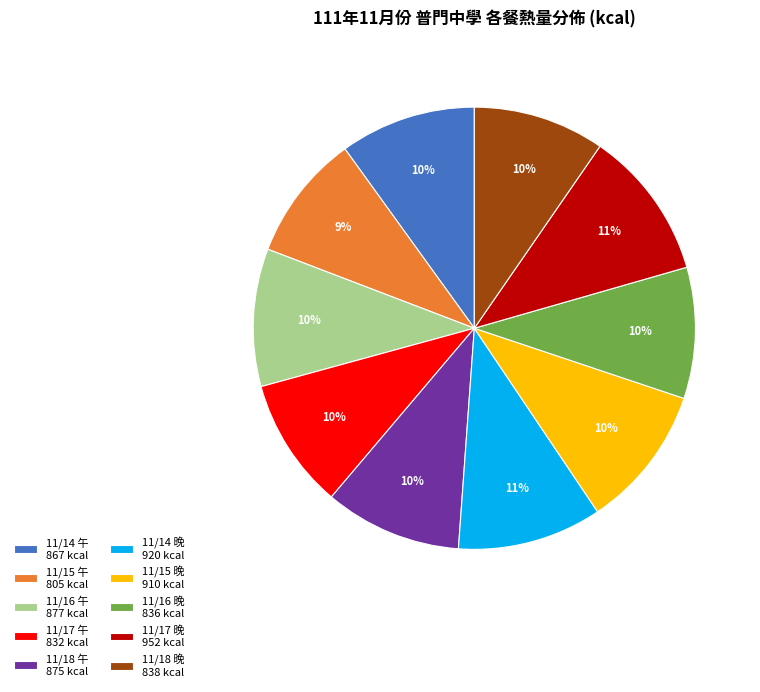

Is it true that 11/17 午 832 kcal is 10% of the pie?

True